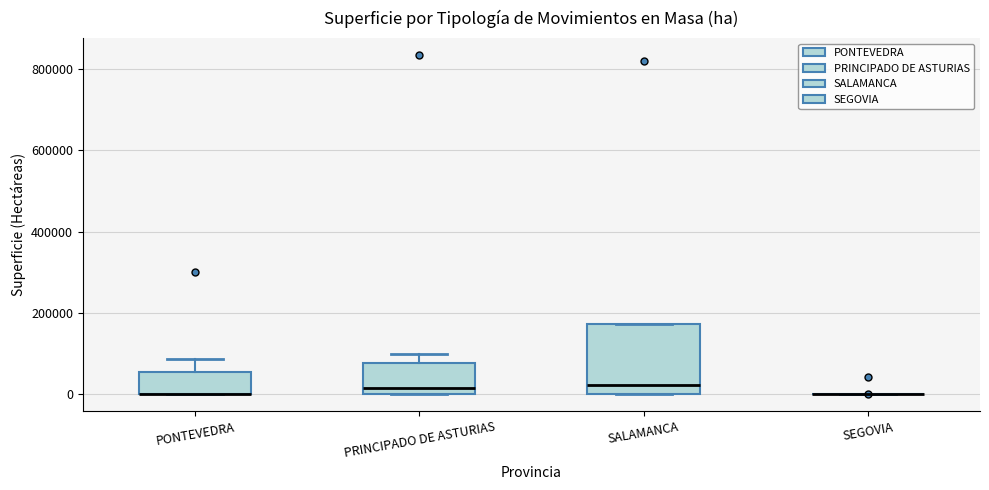

Reading left to right, transcribe this box plot: for each box, give where its median line is, the range the box spans, and where its two whiskers end, as read against the y-axis. The values are not printed on the chart, so give them approximately, as read against the axis.

PONTEVEDRA: median 0 (drawn on the box's lower edge), box 0 to 60000, whiskers 0 to 80000
PRINCIPADO DE ASTURIAS: median 20000, box 0 to 80000, whiskers 0 to 100000
SALAMANCA: median 20000, box 0 to 180000, whiskers 0 to 180000
SEGOVIA: box collapsed to a line at 0, whiskers 0 to 0